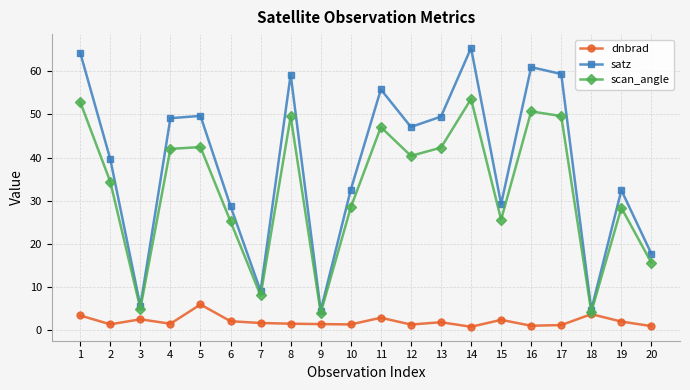

At how many categories does at least one series exceed 57?

5